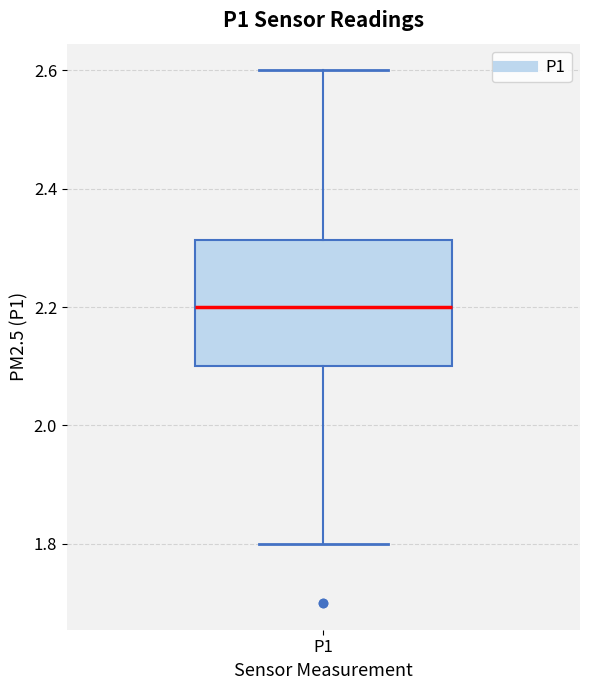

Transcribe this box plot: give where the median line is, the range the box spans, and where the two whiskers end, as read against the y-axis. The values are not printed on the chart, so give them approximately, as read against the axis.

median 2.20, box 2.10 to 2.32, whiskers 1.80 to 2.60